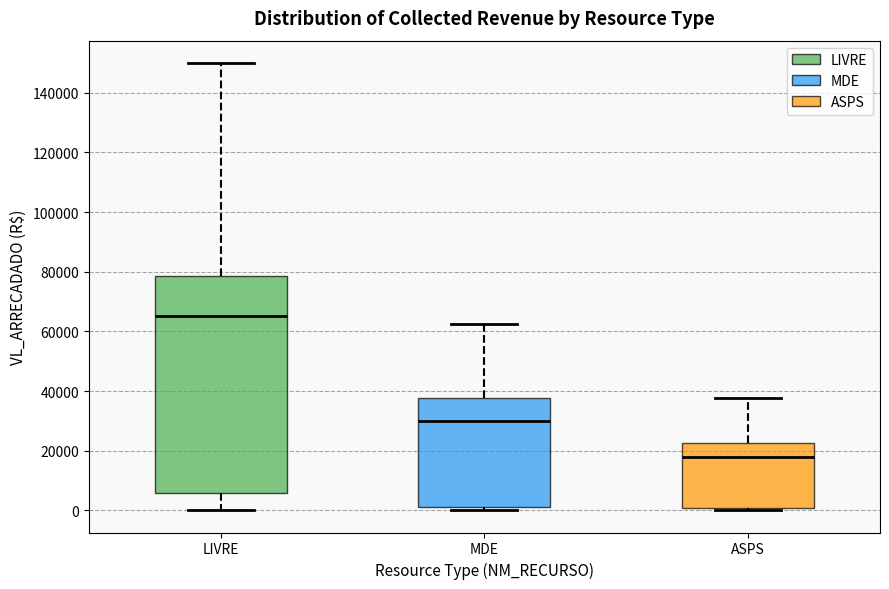

Which box is the tallest, from its lower edge to its upper edge?

LIVRE